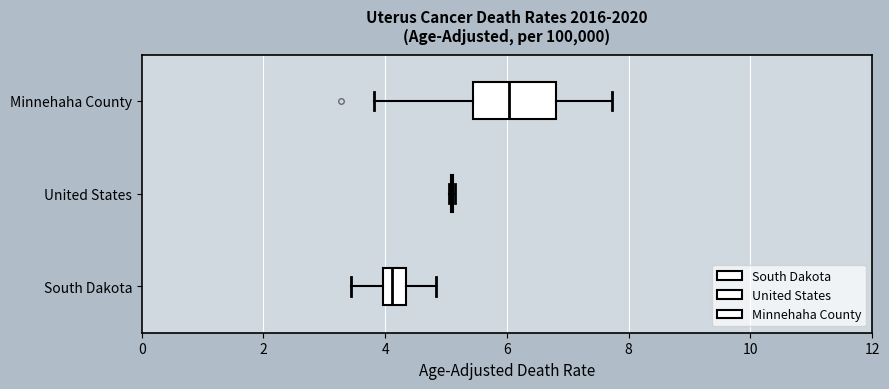

Reading bottom to top, transcribe this box plot: for each box, give where its median line is, the range the box spans, and where its two whiskers end, as read against the x-axis. The values are not printed on the chart, so give them approximately, as read against the axis.

South Dakota: median 4.2, box 4.0 to 4.4, whiskers 3.4 to 4.8
United States: box collapsed to a line at 5.0, whiskers 5.0 to 5.2
Minnehaha County: median 6.0, box 5.4 to 6.8, whiskers 3.8 to 7.8